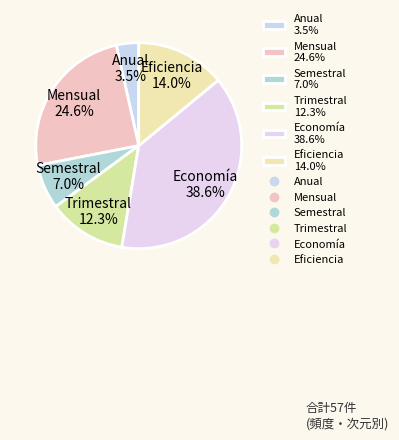

How much of the chart is everything except Semestral 7.0%?

93.0%